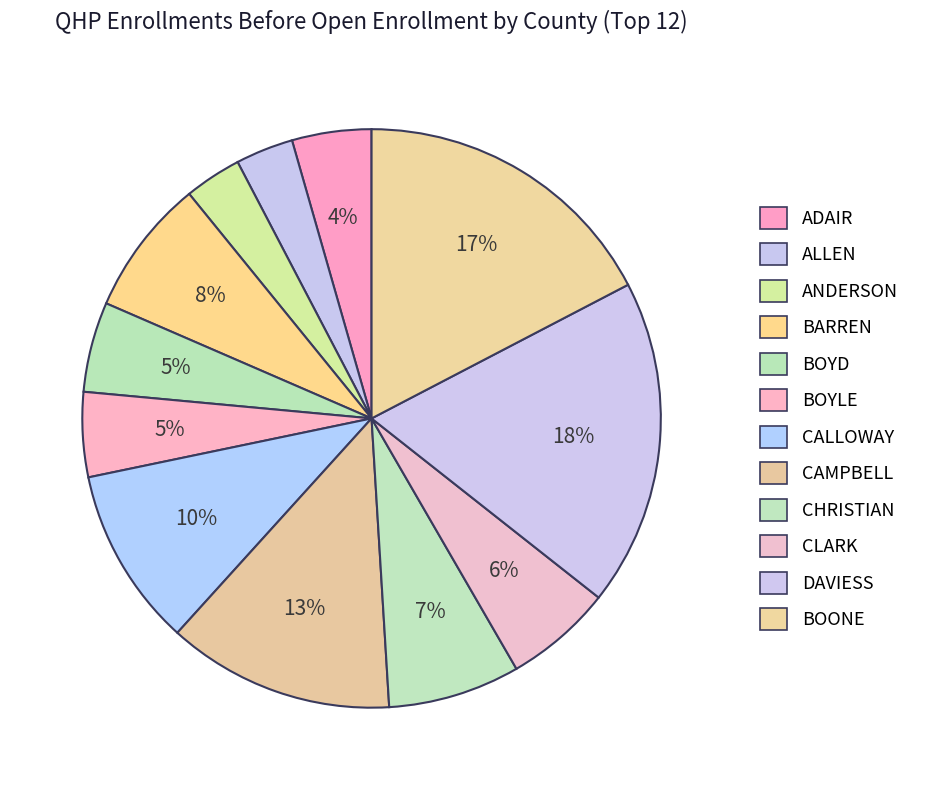

How many slices are in this pie chart?

12